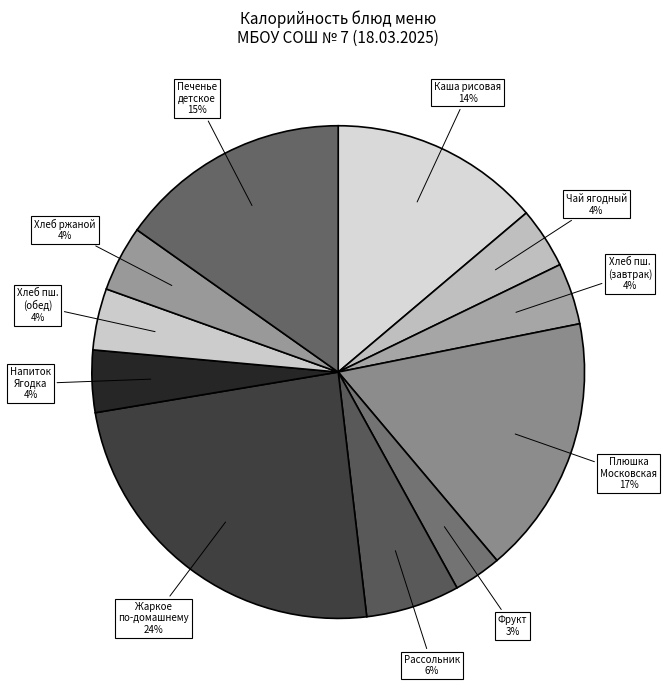

To the nearest percent, what is the difference between the Хлеб ржаной and Жаркое по-домашнему slice percentages?

20%